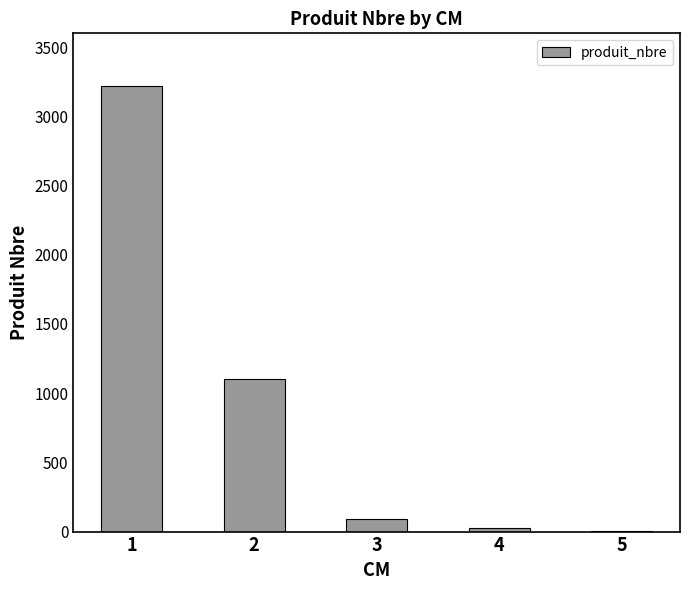

What is the change in value from 3 to 5?

-87